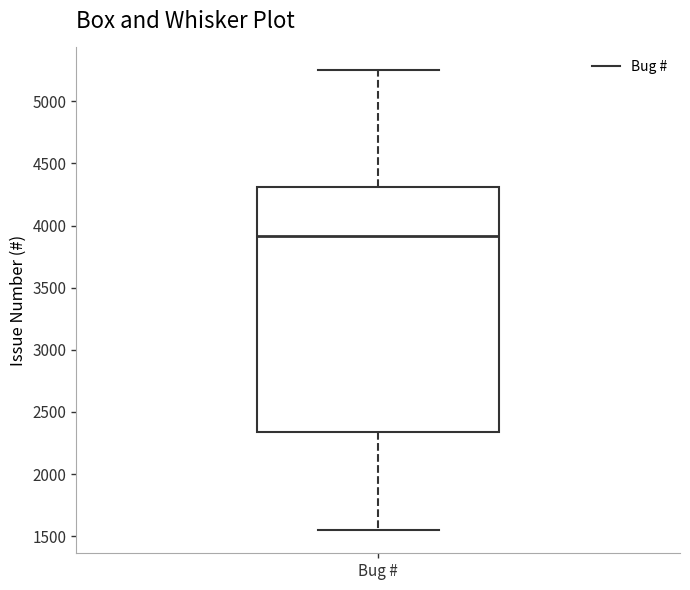

Read this box plot against the y-axis: the position of the median line, the range covered by the box, and the ends of both whiskers. The values are not printed on the chart, so give them approximately, as read against the axis.

median 3900, box 2350 to 4300, whiskers 1550 to 5250